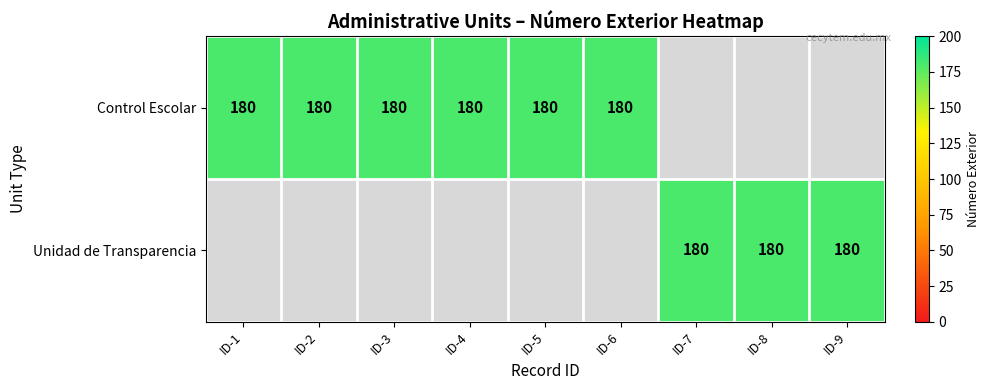

Reading right to left, what are all the values shown in this chart?

Control Escolar: 180	180	180	180	180	180
Unidad de Transparencia: 0	0	0	180	180	180